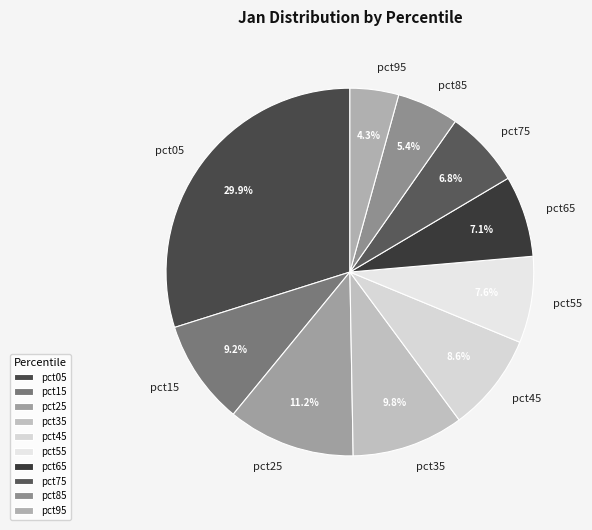

Is pct65 the majority of the pie?

No